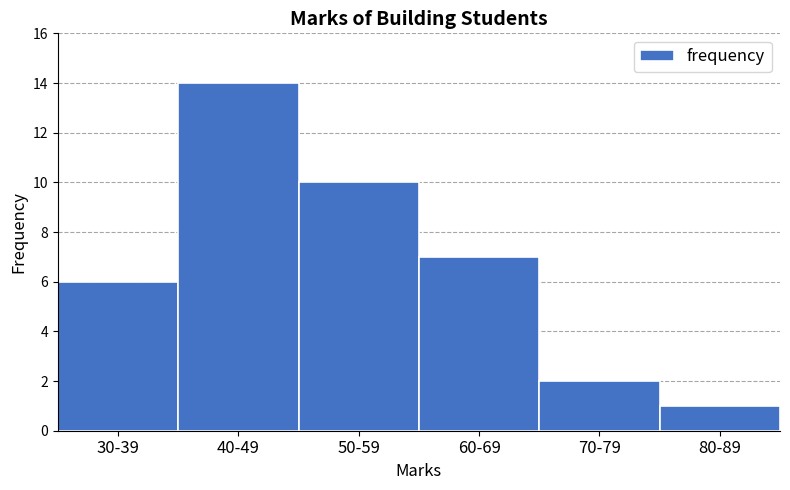

Reading left to right, extract all data points from this chart.

30-39=6	40-49=14	50-59=10	60-69=7	70-79=2	80-89=1